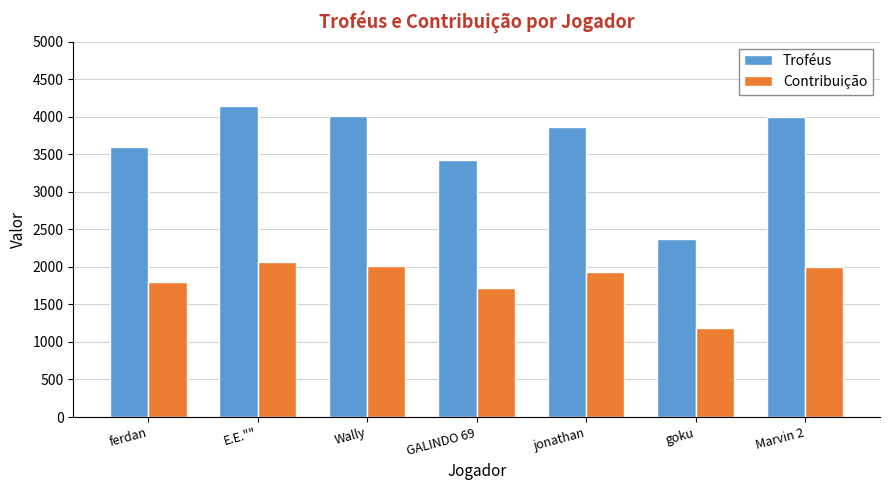

What is the difference between the second highest and second lowest values in the Troféus series?

583